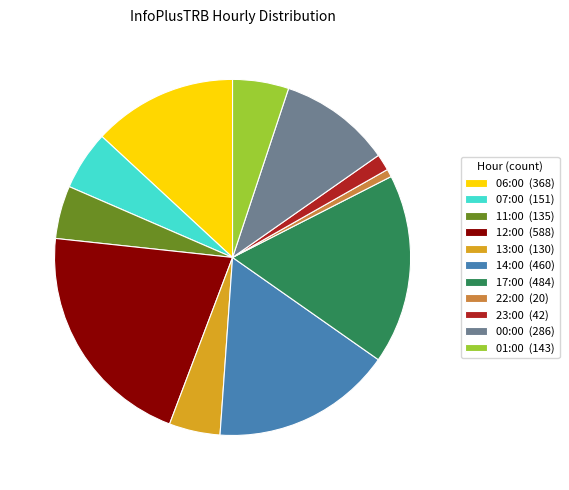

Is 23:00 the majority of the pie?

No